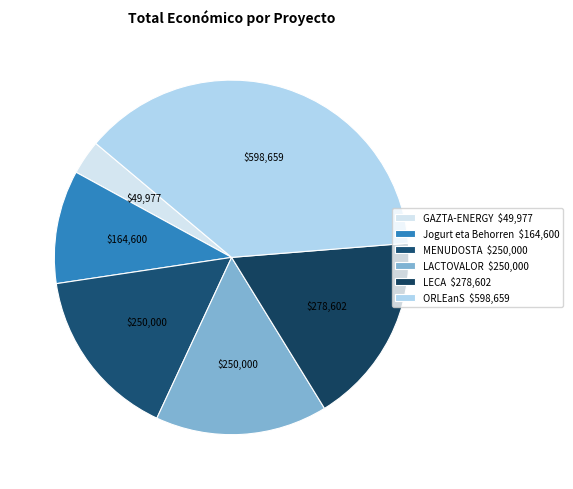

Which category has the smallest portion of the pie?

GAZTA-ENERGY